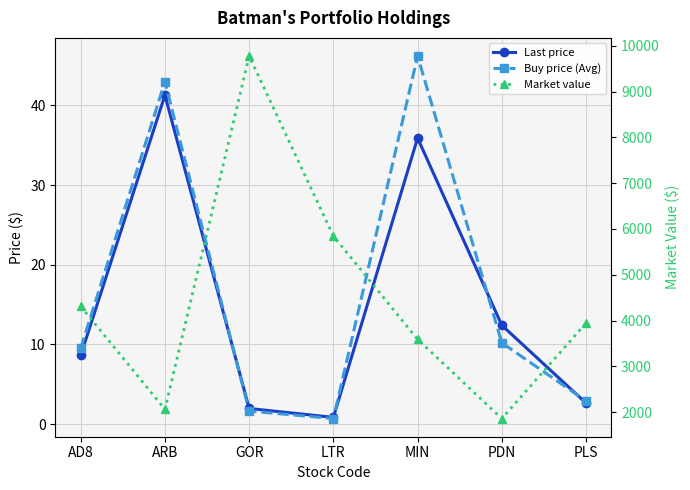

What is the average value of the Market value series?

4484.4